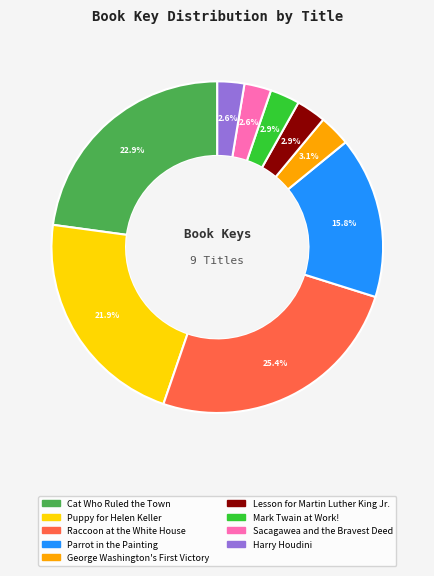

Which category has the biggest portion of the pie?

Raccoon at the White House